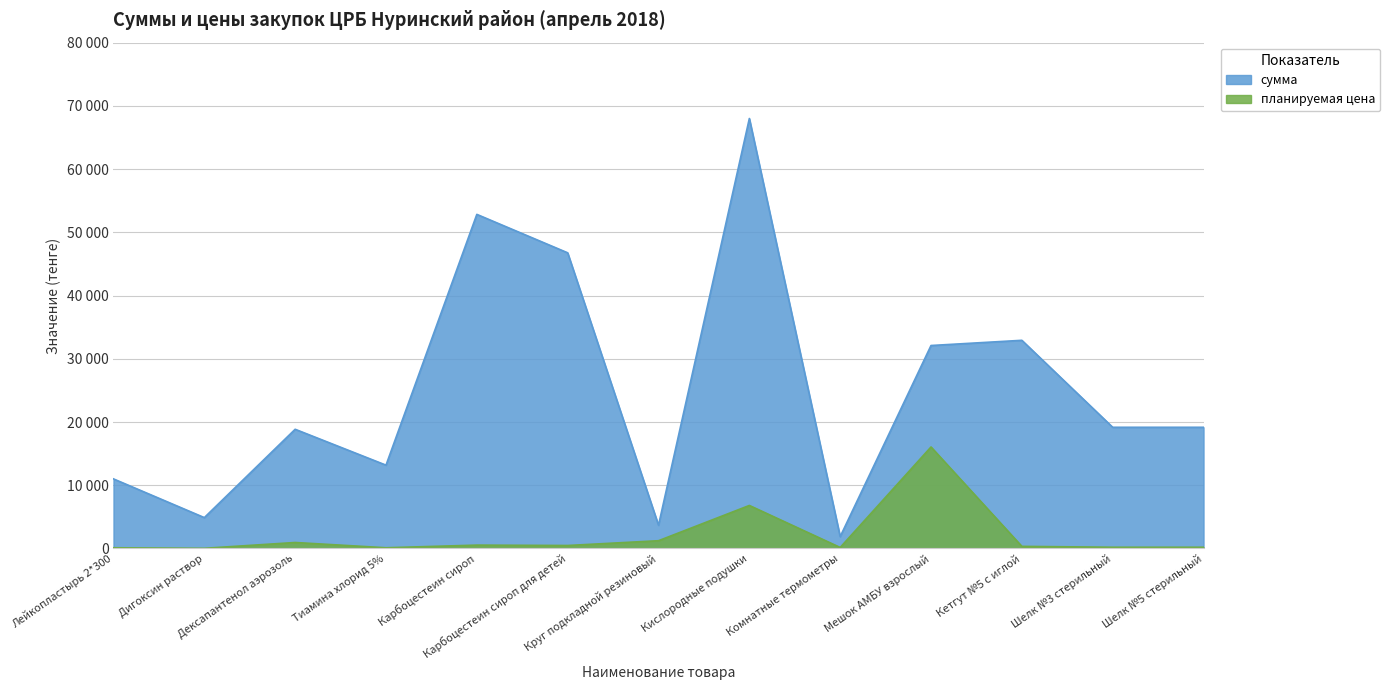

Which category has the highest value across all series?

Кислородные подушки